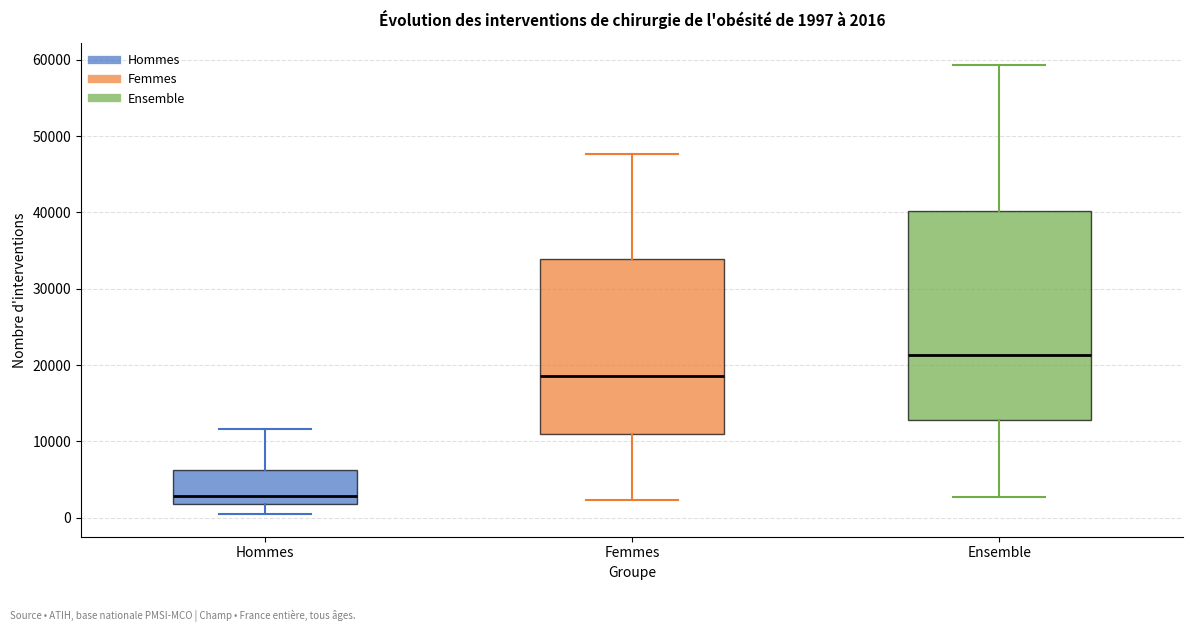

Which box has the highest median line?

Ensemble